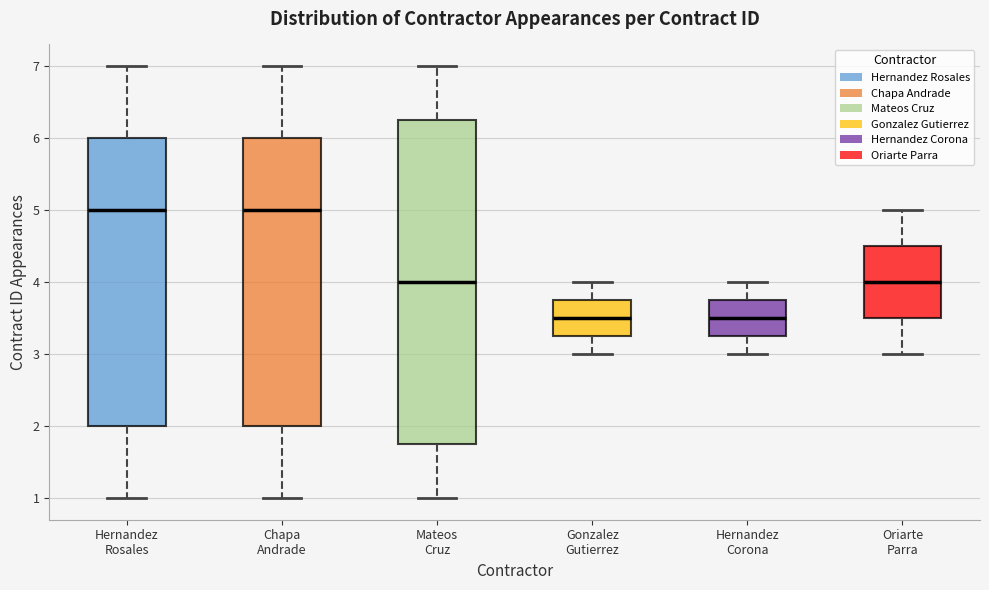

Comparing the boxes themselves (not the whiskers), which one is the tallest?

Mateos Cruz